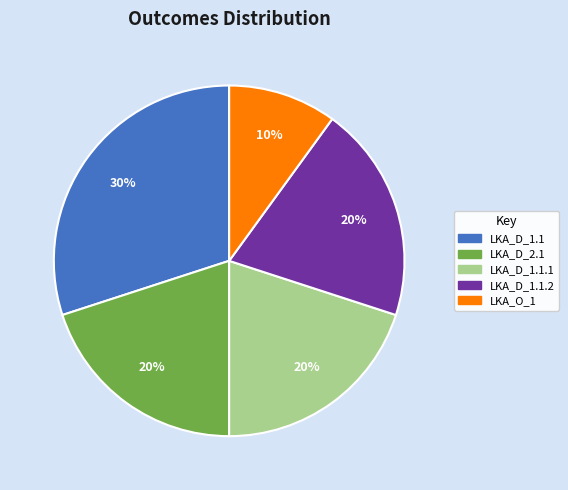

To the nearest percent, what is the average slice percentage?

20%